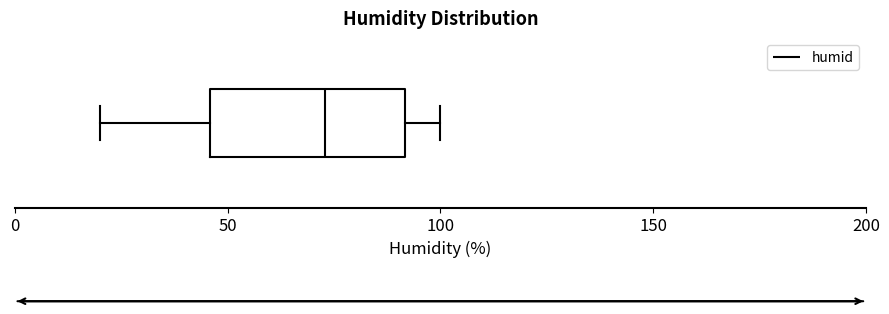

Read this box plot against the x-axis: the position of the median line, the range covered by the box, and the ends of both whiskers. The values are not printed on the chart, so give them approximately, as read against the axis.

median 75, box 45 to 90, whiskers 20 to 100